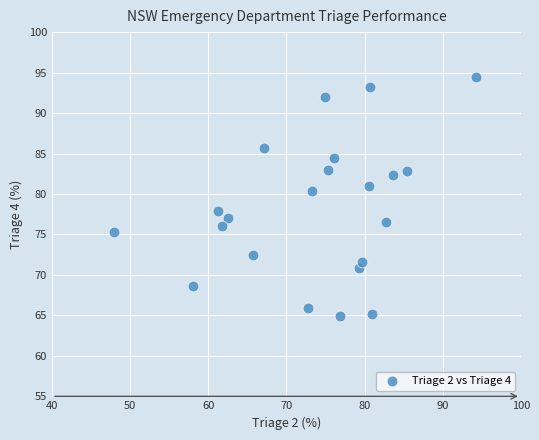

What is the range of Y values (max minus min)?

29.5